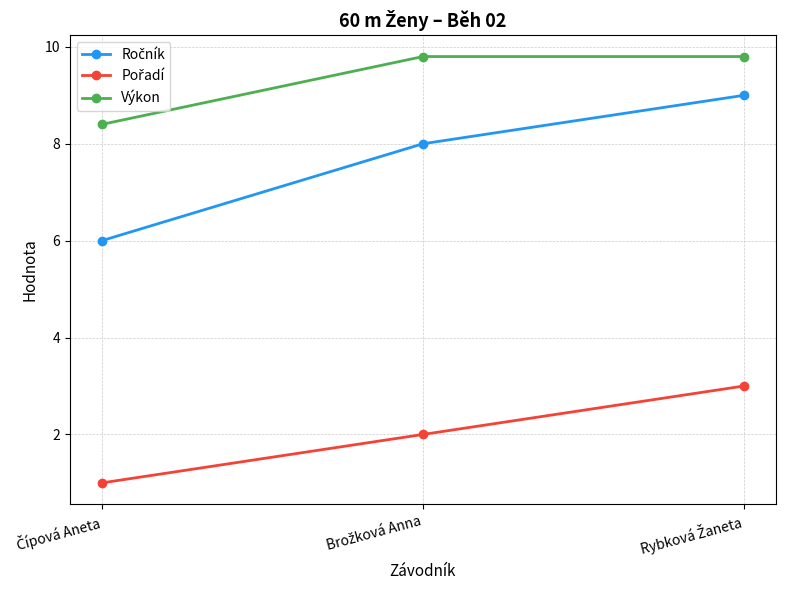

What is the sum of all Výkon values?

28.0